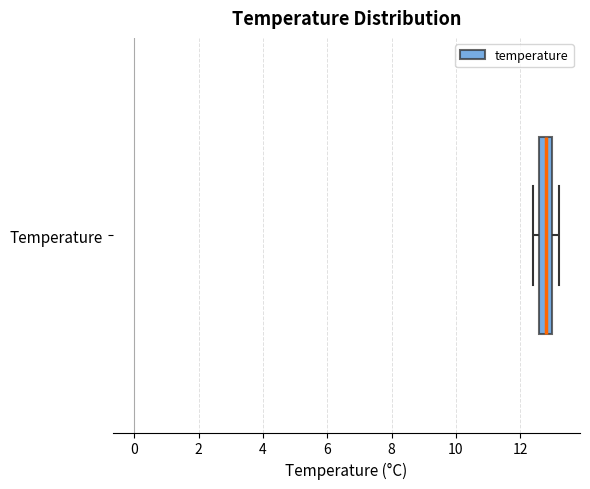

Read this box plot against the x-axis: the position of the median line, the range covered by the box, and the ends of both whiskers. The values are not printed on the chart, so give them approximately, as read against the axis.

median 12.8, box 12.6 to 13.0, whiskers 12.4 to 13.2